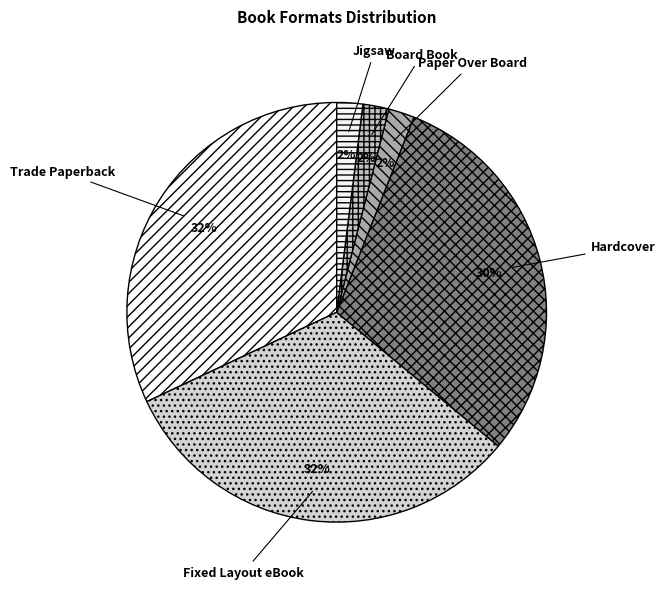

To the nearest percent, what is the difference between the Paper Over Board and Trade Paperback slice percentages?

30%